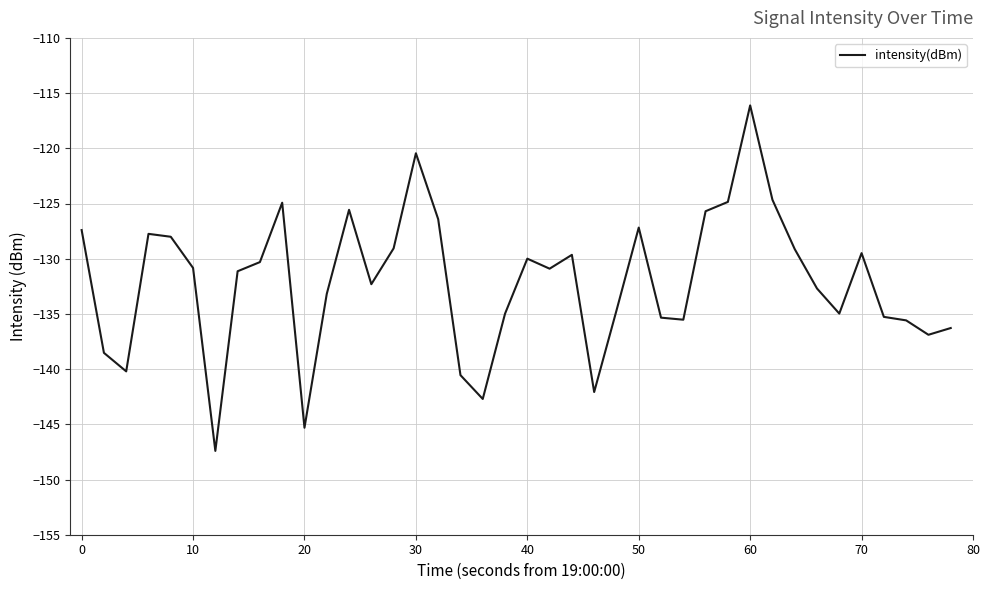

What is the difference between the second highest and second lowest values?

24.9